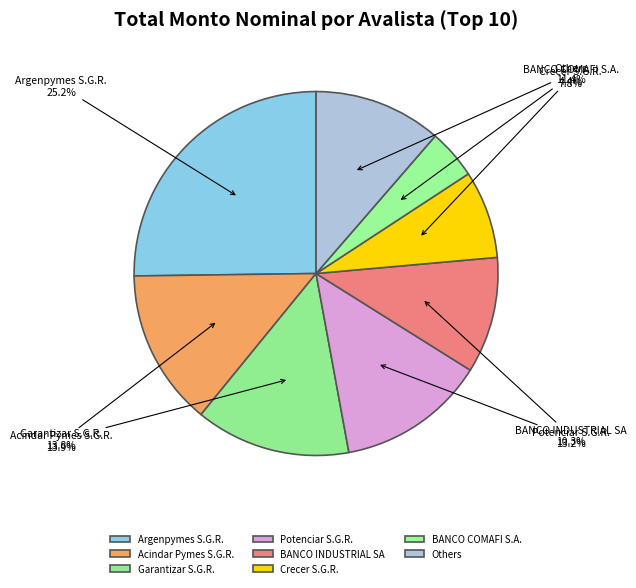

Does any single category account for the majority?

No